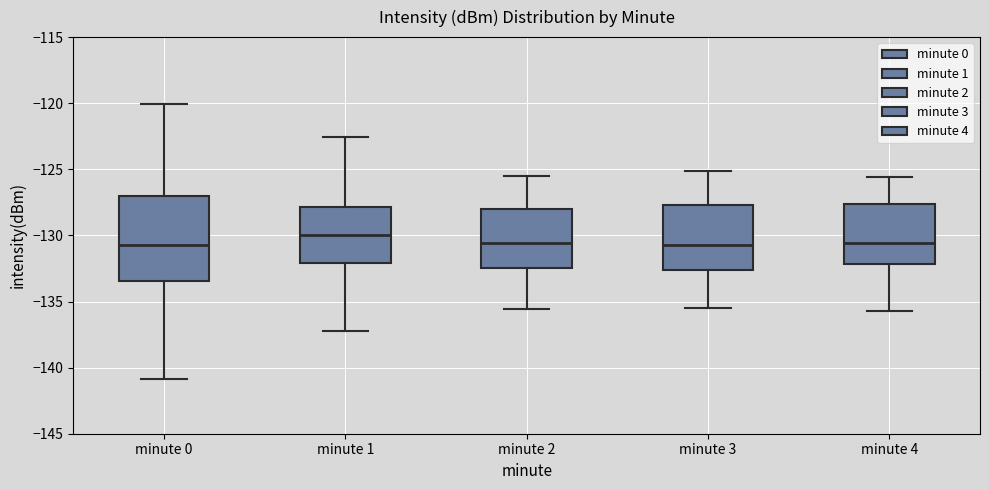

Which box has the highest median line?

minute 1